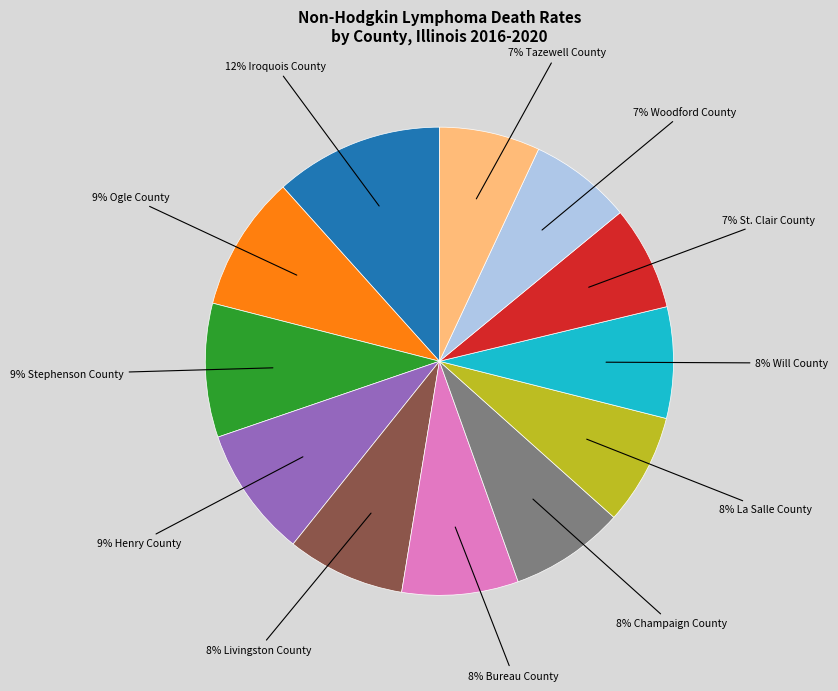

Count the number of slices in the pie.

12